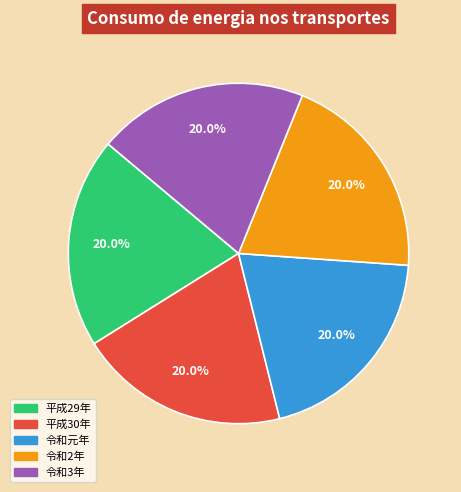

Is the sum of 平成30年 and 令和元年 greater than half?

No